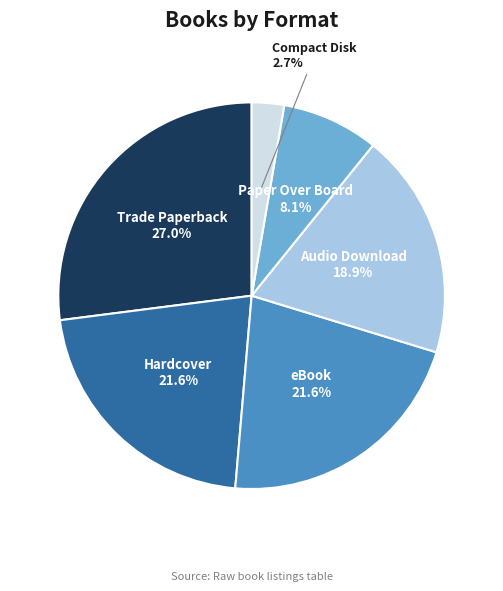

Is it true that Paper Over Board is 3% of the pie?

False